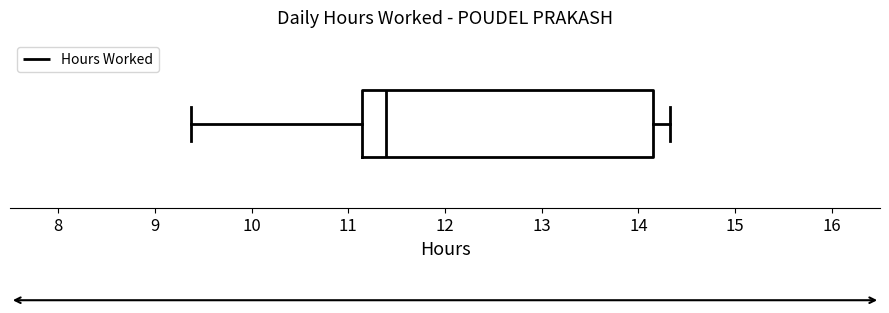

Read this box plot against the x-axis: the position of the median line, the range covered by the box, and the ends of both whiskers. The values are not printed on the chart, so give them approximately, as read against the axis.

median 11.4, box 11.1 to 14.2, whiskers 9.4 to 14.3